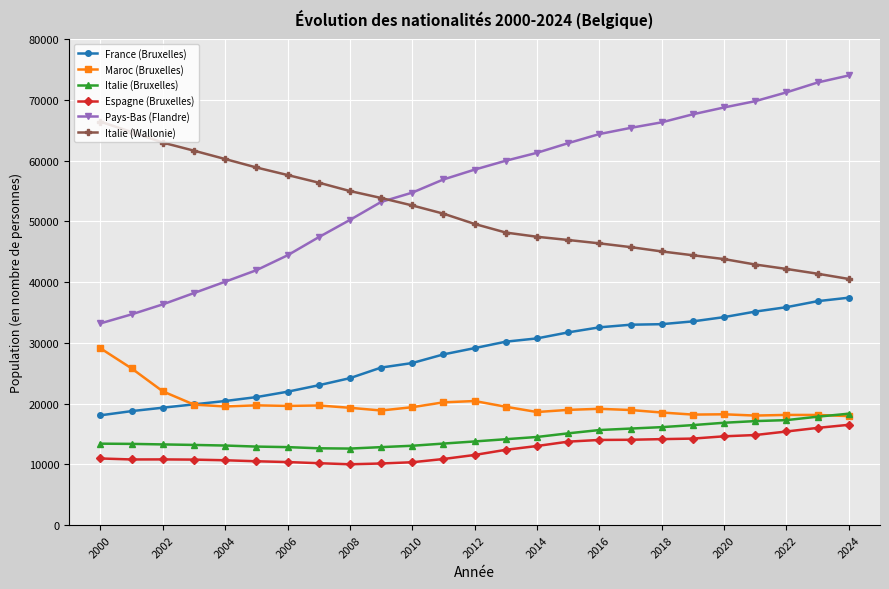

What is the value of the Pays-Bas (Flandre) point at the 3rd from the left?

36329